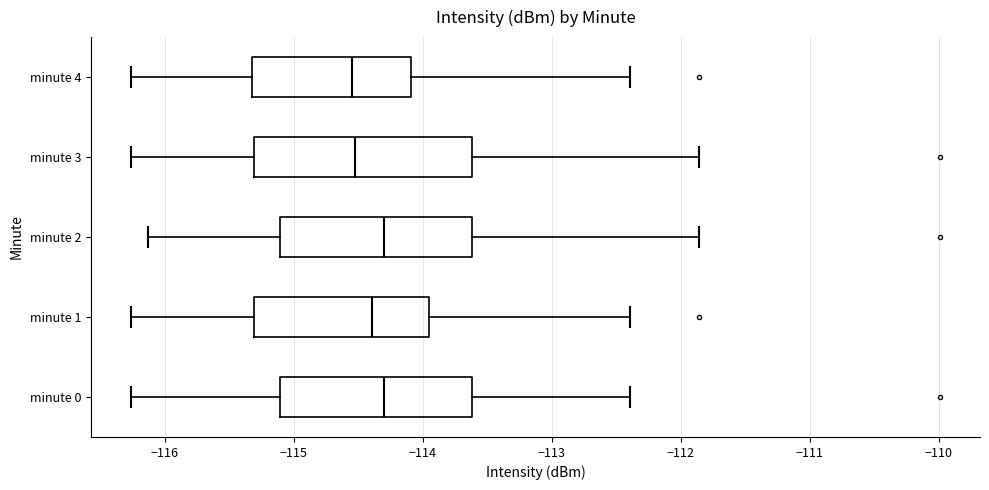

Reading bottom to top, read every box against the x-axis: the position of its median line, the range the box covers, and the ends of its whiskers. The values are not printed on the chart, so give them approximately, as read against the axis.

minute 0: median -114.3, box -115.1 to -113.6, whiskers -116.3 to -112.4
minute 1: median -114.4, box -115.3 to -114.0, whiskers -116.3 to -112.4
minute 2: median -114.3, box -115.1 to -113.6, whiskers -116.1 to -111.9
minute 3: median -114.5, box -115.3 to -113.6, whiskers -116.3 to -111.9
minute 4: median -114.6, box -115.3 to -114.1, whiskers -116.3 to -112.4